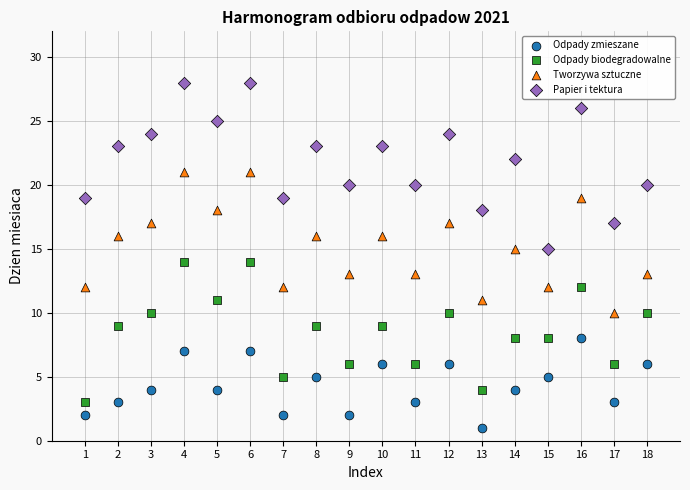

Across all data points, what is the range of X values (max minus min)?

17